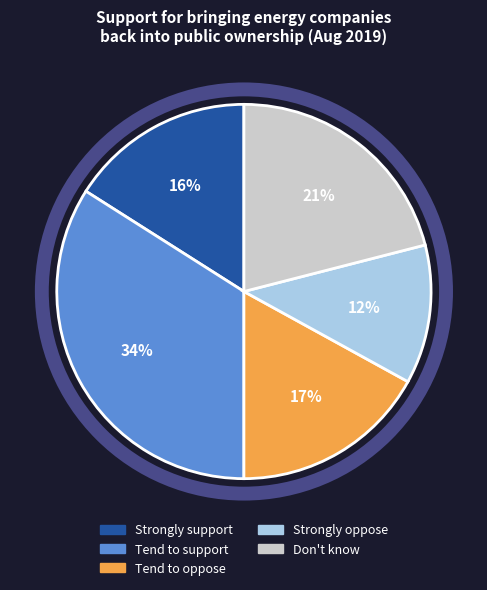

Does Don't know account for over 50% of the chart?

No